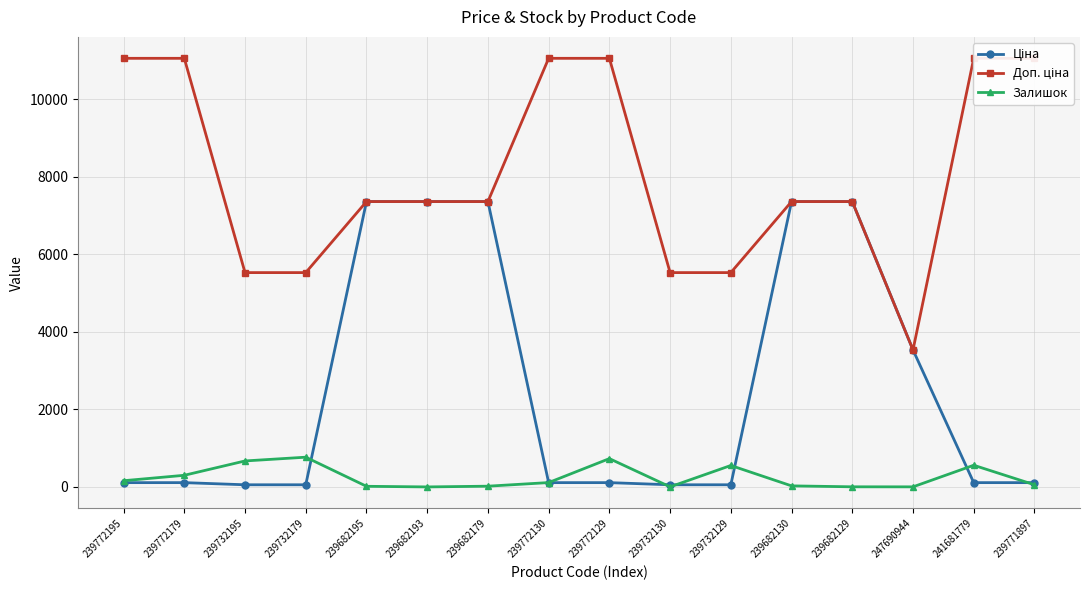

At 239772179, list the series in order from largest to smallest.

Доп. ціна, Залишок, Ціна